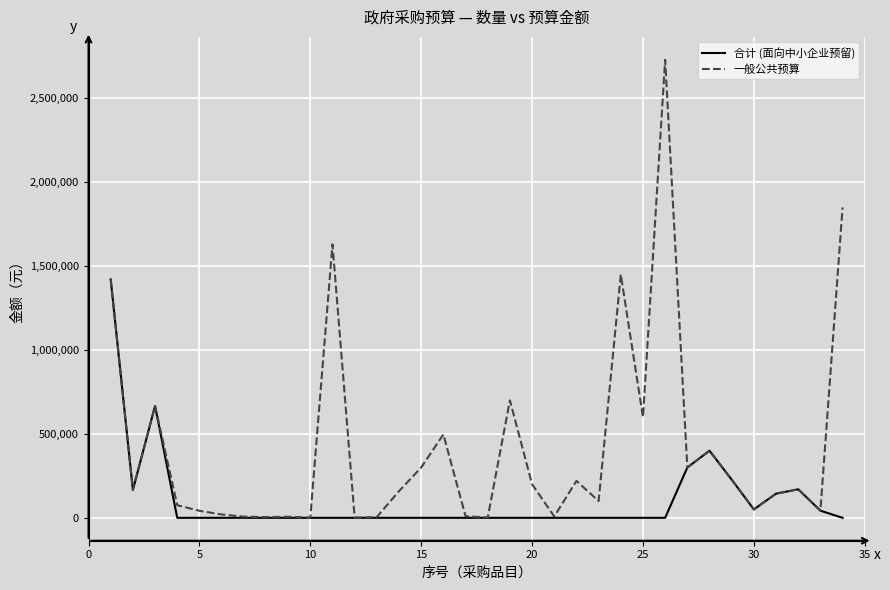

What is the highest value of the 合计 (面向中小企业预留) series?

1420833.3